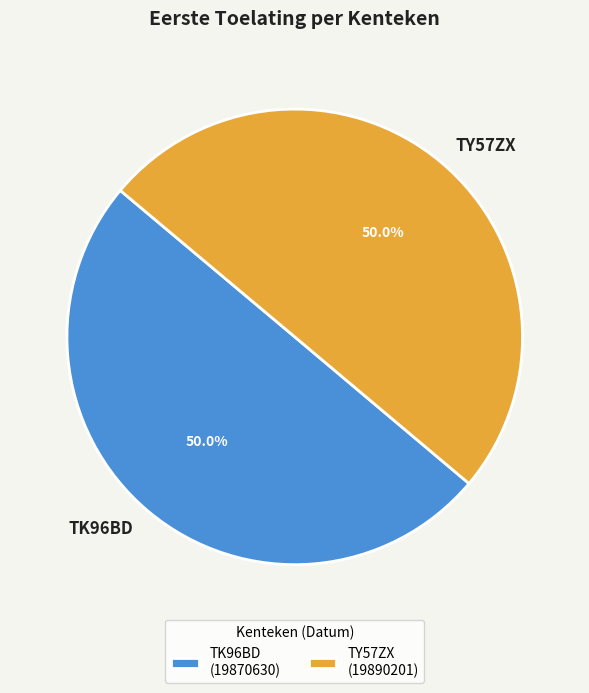

Approximately how many times larger is the value at TY57ZX compared to TK96BD?

1.0